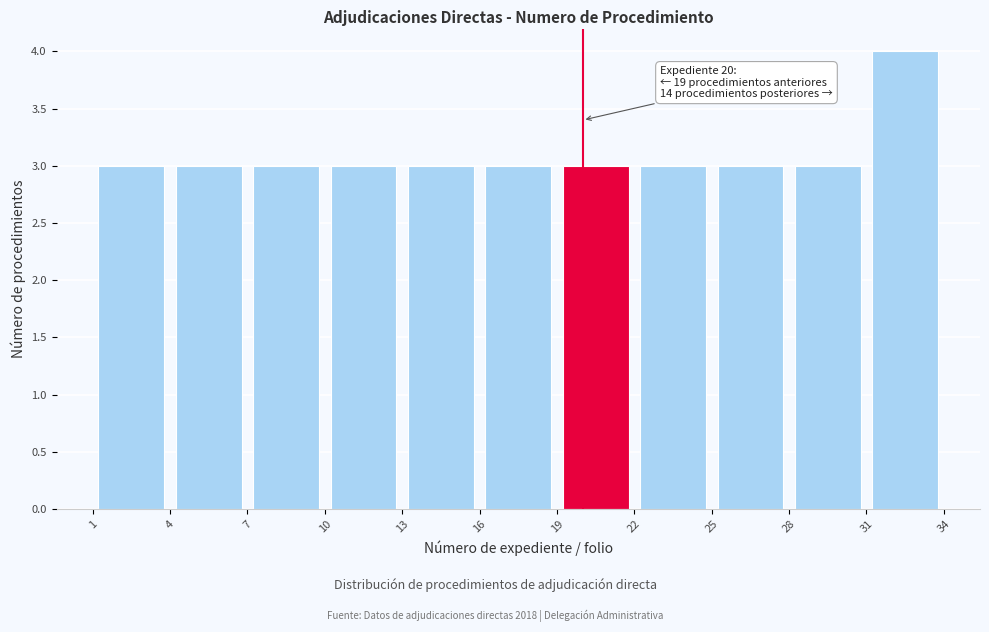

Over which range of the x-axis is the bar tallest?

31 to 34